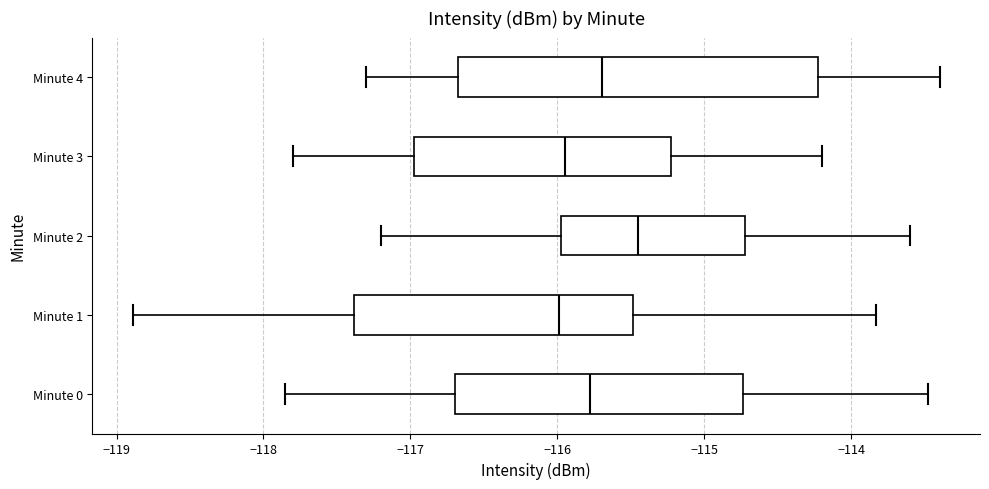

Where is the right edge of the box for Minute 1 on the x-axis? The values are not printed on the chart, so give them approximately, as read against the axis.

-115.5